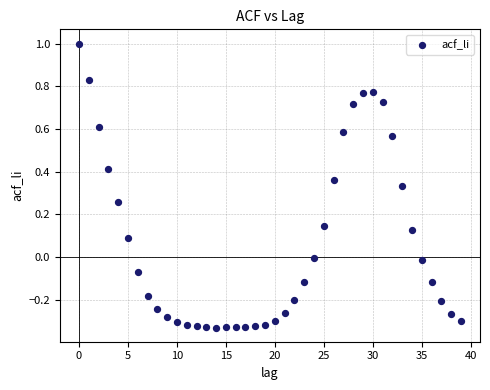

What is the range of Y values (max minus min)?

1.3